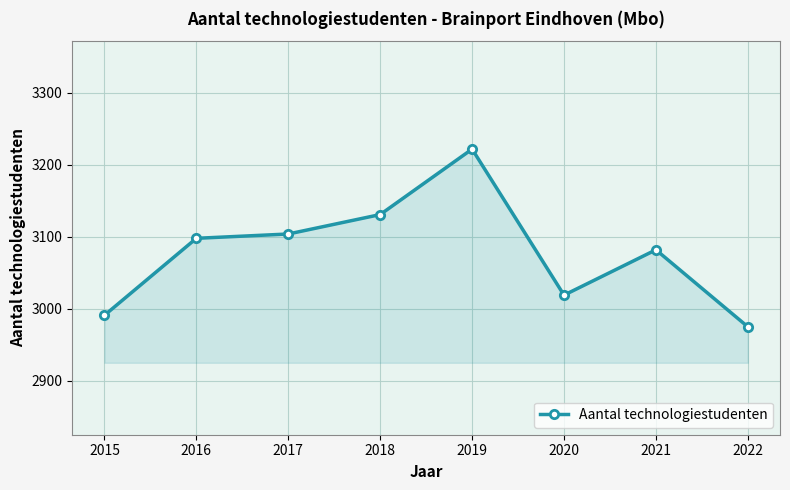

What is the approximate value at 2015, to the nearest 5?

2990